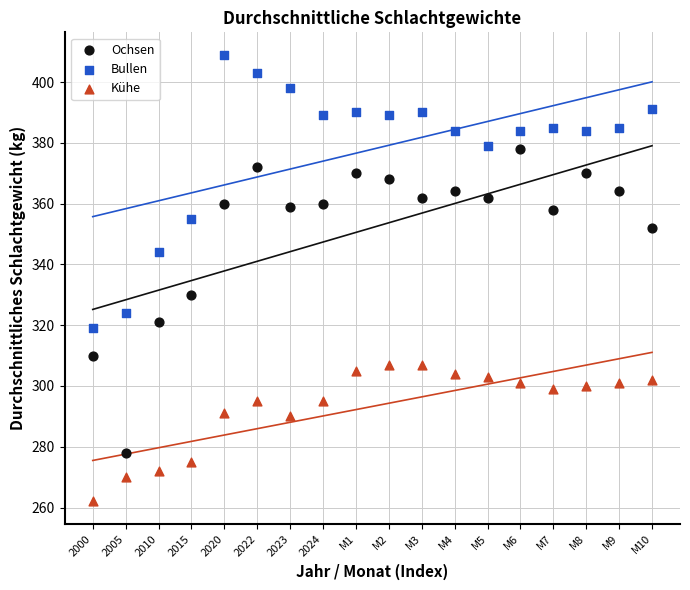

In the Ochsen series, what Y value is closest to 328?

330